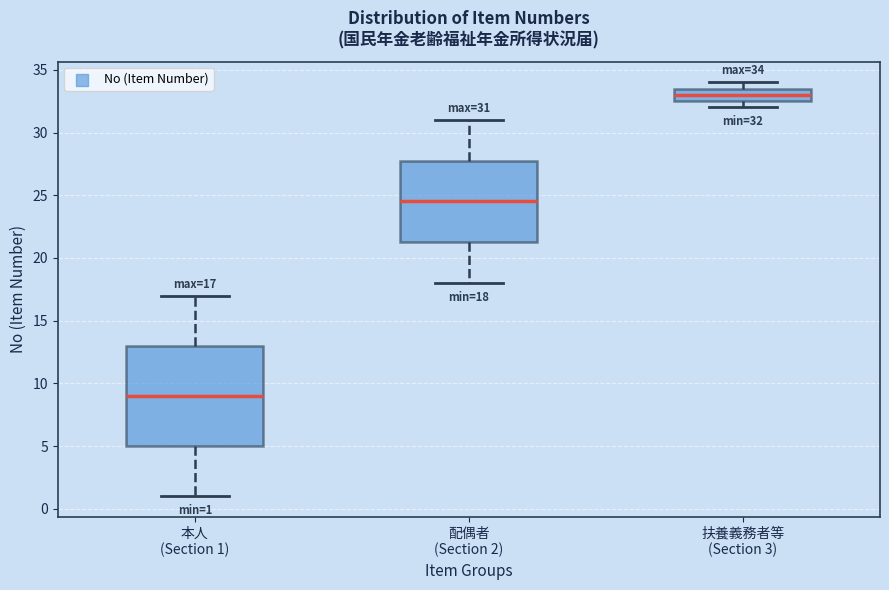

Which box is the tallest, from its lower edge to its upper edge?

本人 (Section 1)